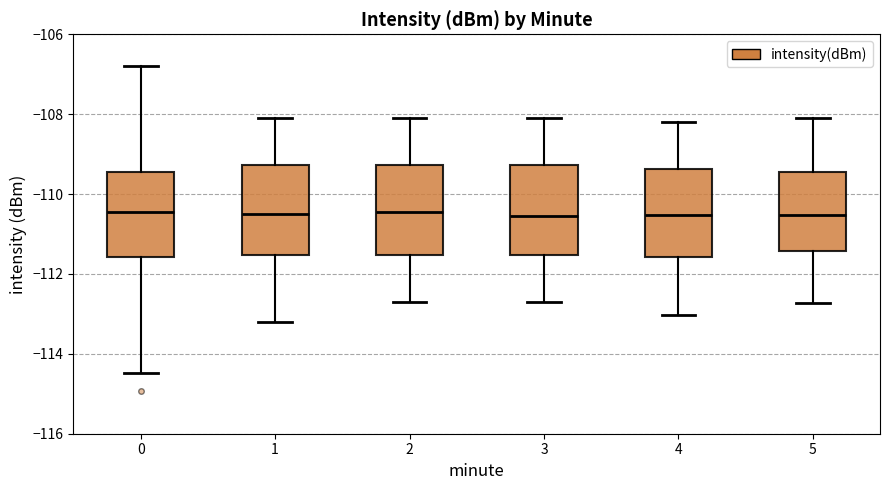

Reading left to right, transcribe this box plot: for each box, give where its median line is, the range the box spans, and where its two whiskers end, as read against the y-axis. The values are not printed on the chart, so give them approximately, as read against the axis.

0: median -110.4, box -111.6 to -109.4, whiskers -114.4 to -106.8
1: median -110.4, box -111.6 to -109.2, whiskers -113.2 to -108.0
2: median -110.4, box -111.6 to -109.2, whiskers -112.6 to -108.0
3: median -110.6, box -111.6 to -109.2, whiskers -112.6 to -108.0
4: median -110.6, box -111.6 to -109.4, whiskers -113.0 to -108.2
5: median -110.6, box -111.4 to -109.4, whiskers -112.8 to -108.0